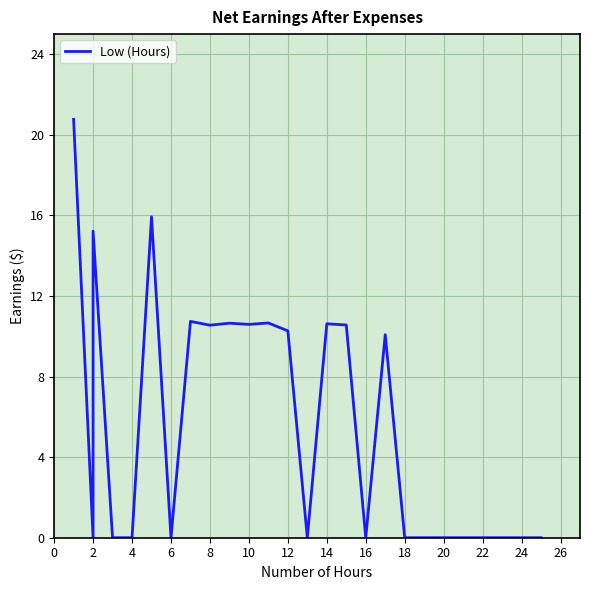

What is the sum of all values?

146.6